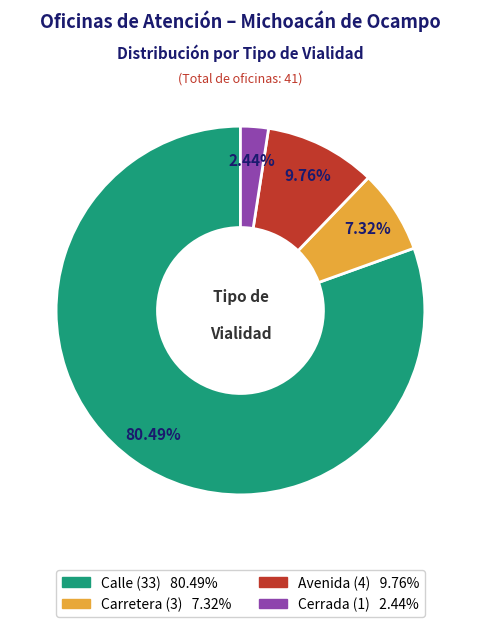

The Carretera slice represents 7% of the pie. True or false?

True